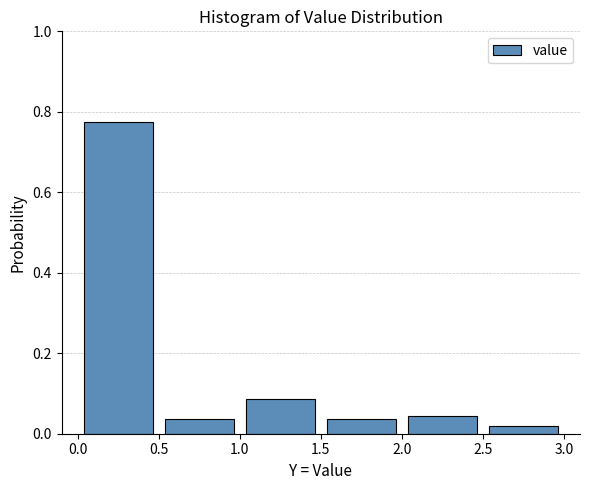

What is the height of the bar covering 0.5 to 1.0 on the x-axis? The values are not printed on the chart, so give them approximately, as read against the axis.

0.04